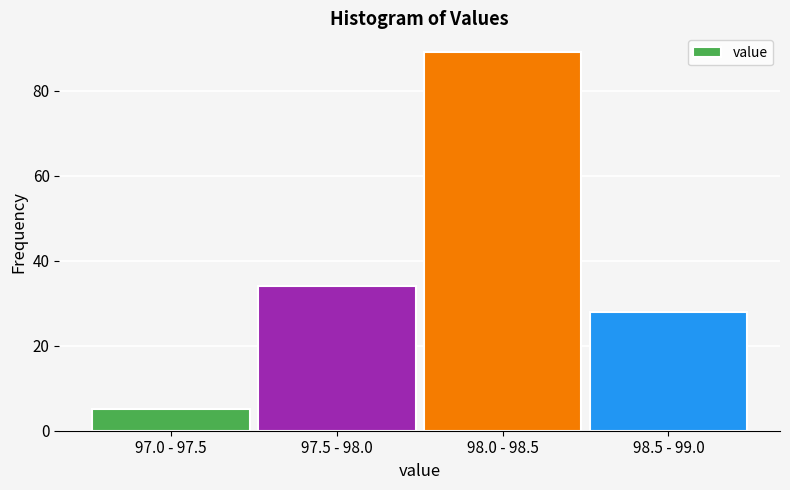

Reading left to right, list all the values displayed in this chart.

5	34	89	28